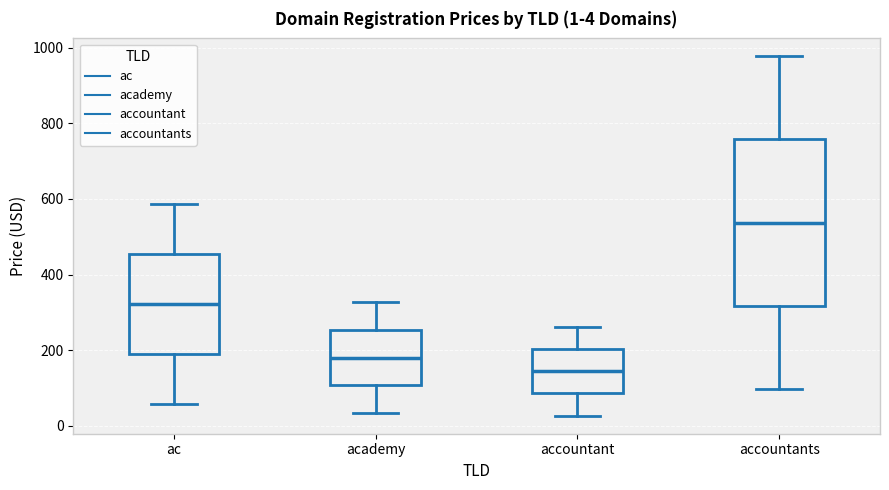

Comparing the boxes themselves (not the whiskers), which one is the tallest?

accountants